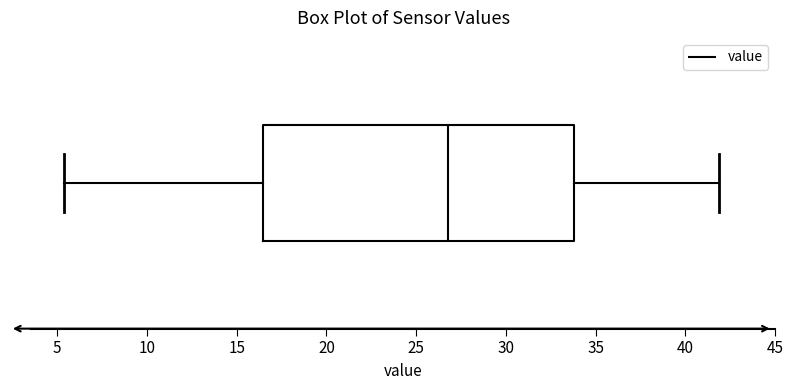

Where is the right edge of the box on the x-axis? The values are not printed on the chart, so give them approximately, as read against the axis.

34.0